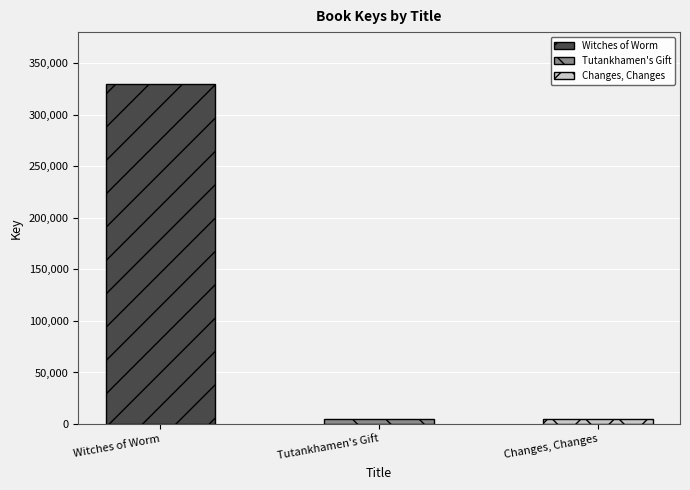

How many bars are there in total?

3